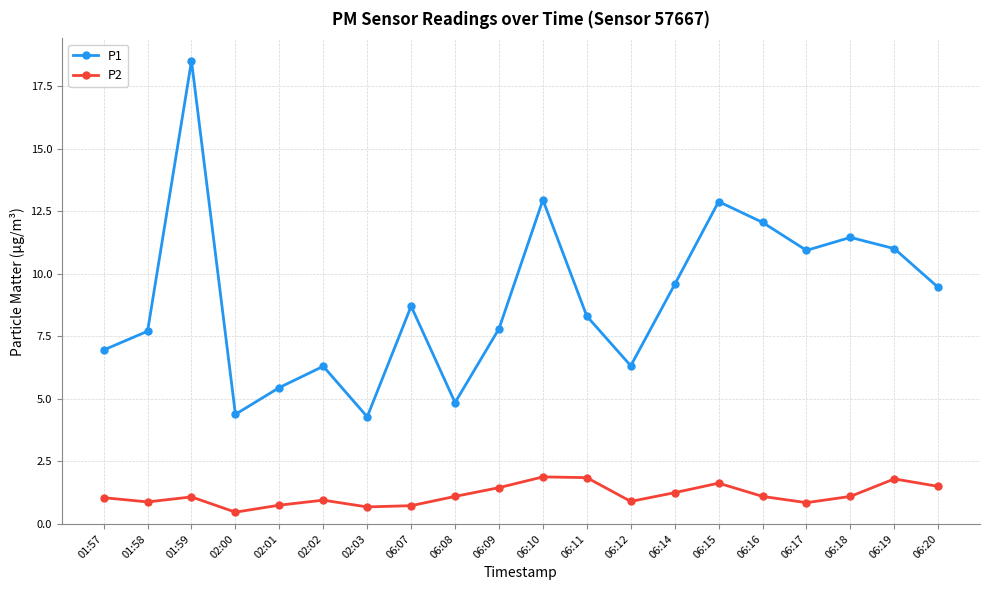

Which category has the highest value in the P1 series?

01:59